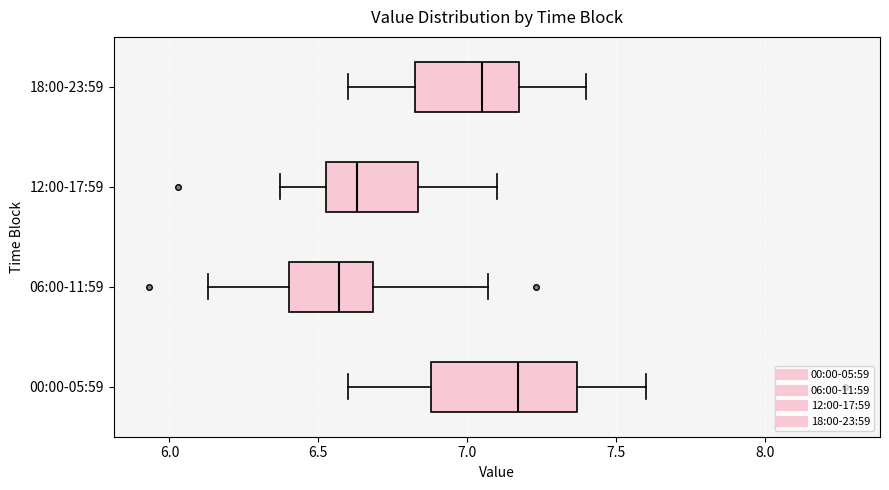

Reading bottom to top, read every box against the x-axis: the position of its median line, the range the box covers, and the ends of its whiskers. The values are not printed on the chart, so give them approximately, as read against the axis.

00:00-05:59: median 7.15, box 6.90 to 7.35, whiskers 6.60 to 7.60
06:00-11:59: median 6.55, box 6.40 to 6.70, whiskers 6.15 to 7.05
12:00-17:59: median 6.65, box 6.55 to 6.85, whiskers 6.35 to 7.10
18:00-23:59: median 7.05, box 6.85 to 7.20, whiskers 6.60 to 7.40